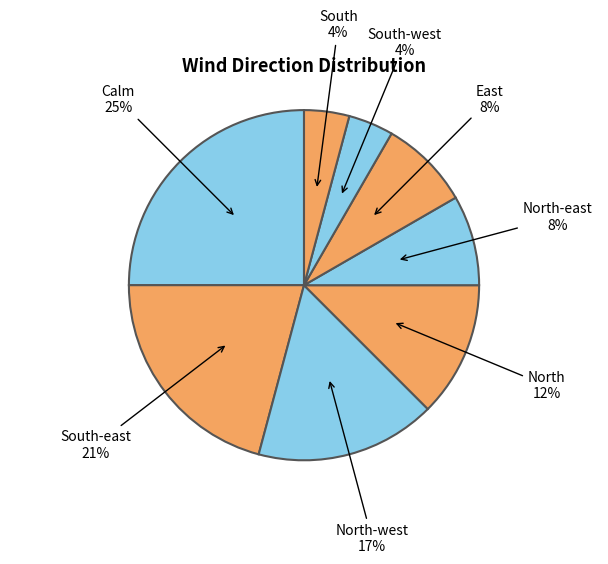

Count the number of slices in the pie.

8